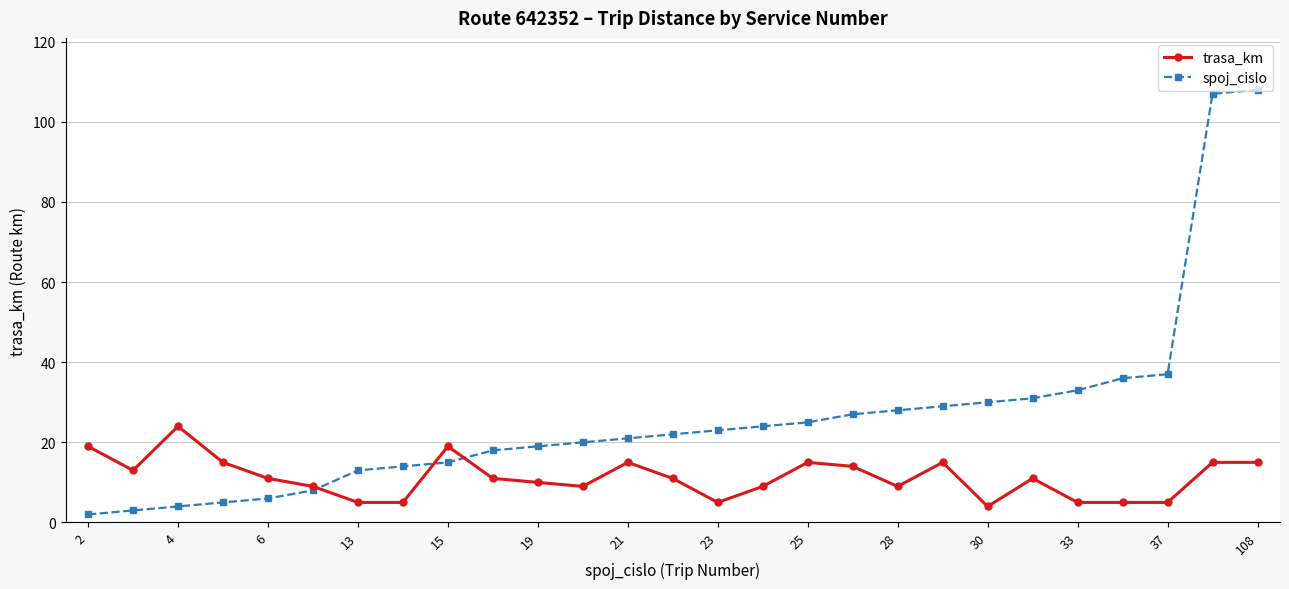

What is the sum of all spoj_cislo values?

708